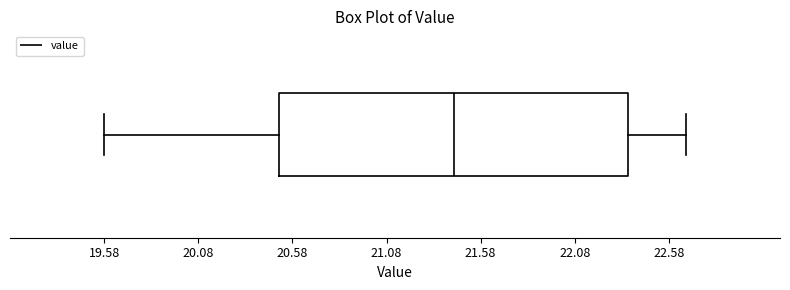

Where does the median line of the box sit on the x-axis? The values are not printed on the chart, so give them approximately, as read against the axis.

21.45